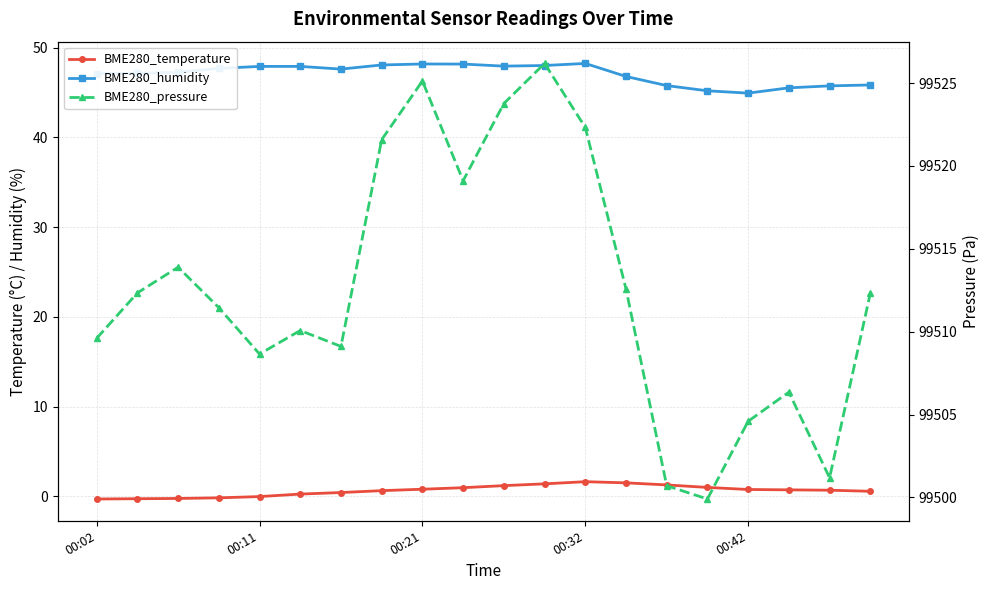

Where is the first local minimum for BME280_humidity?

6